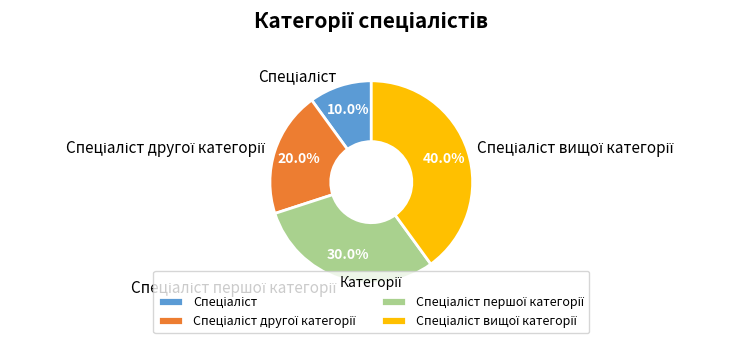

Is there a majority slice in this chart?

No